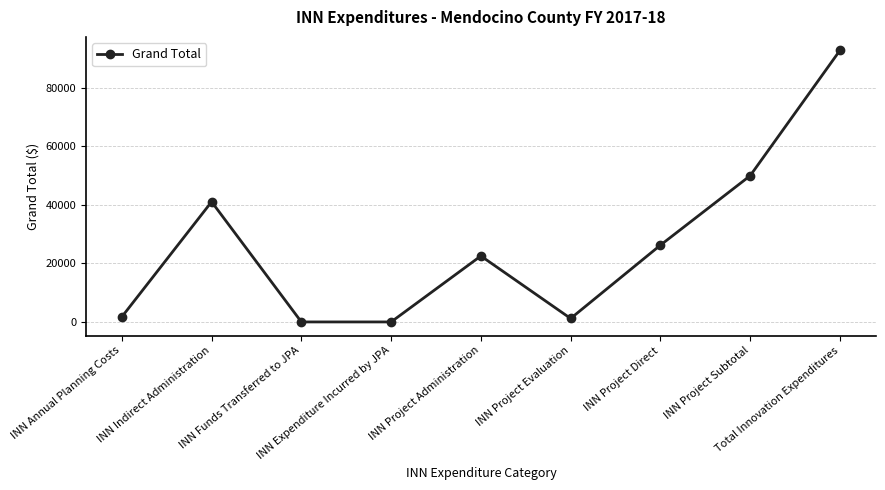

Does the chart have visible grid lines?

Yes